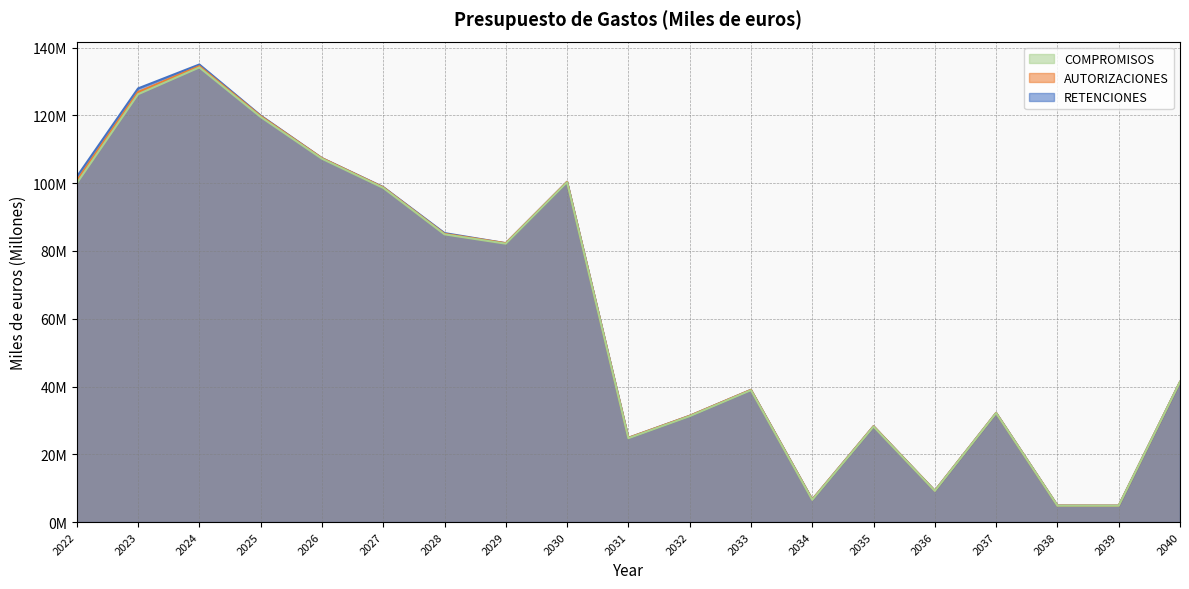

True or false: COMPROMISOS has a value of 4.8 at 2039.

True